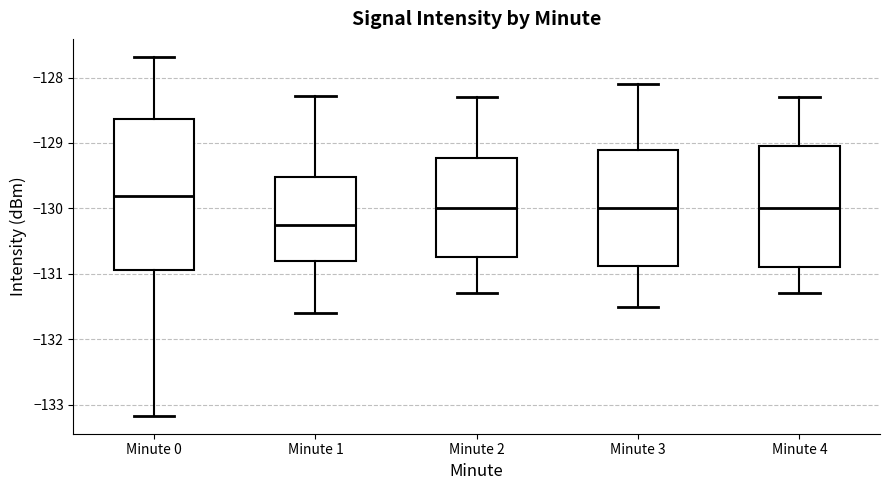

Comparing the boxes themselves (not the whiskers), which one is the tallest?

Minute 0